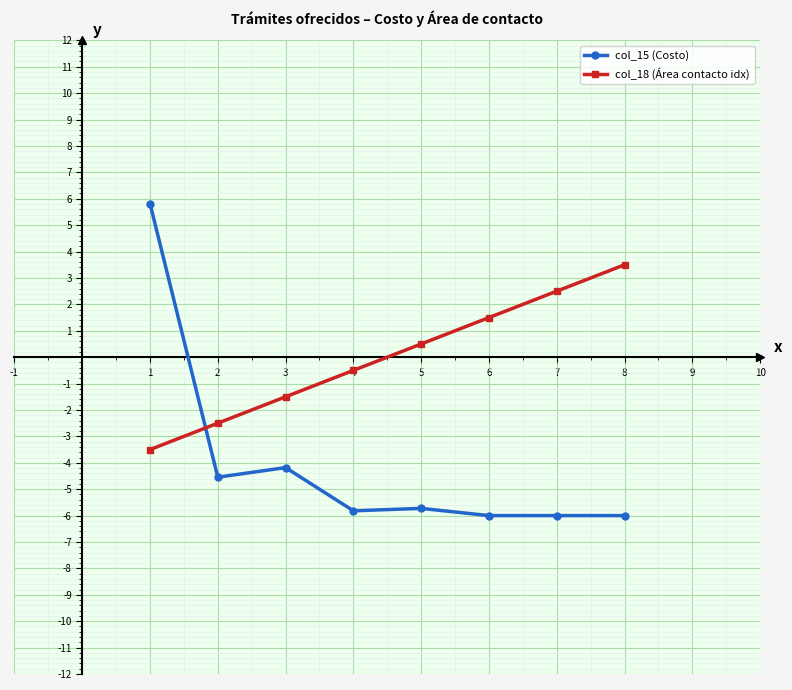

What is the sum of the col_15 (Costo) values at 1 and 3?

1.6